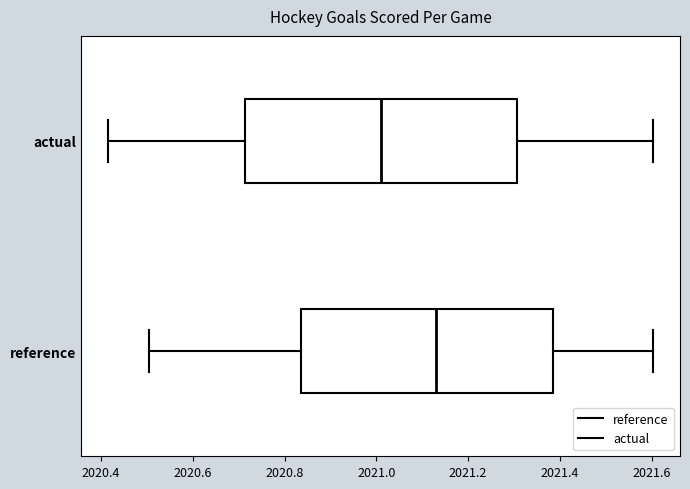

Which box's median line is the furthest to the right?

reference